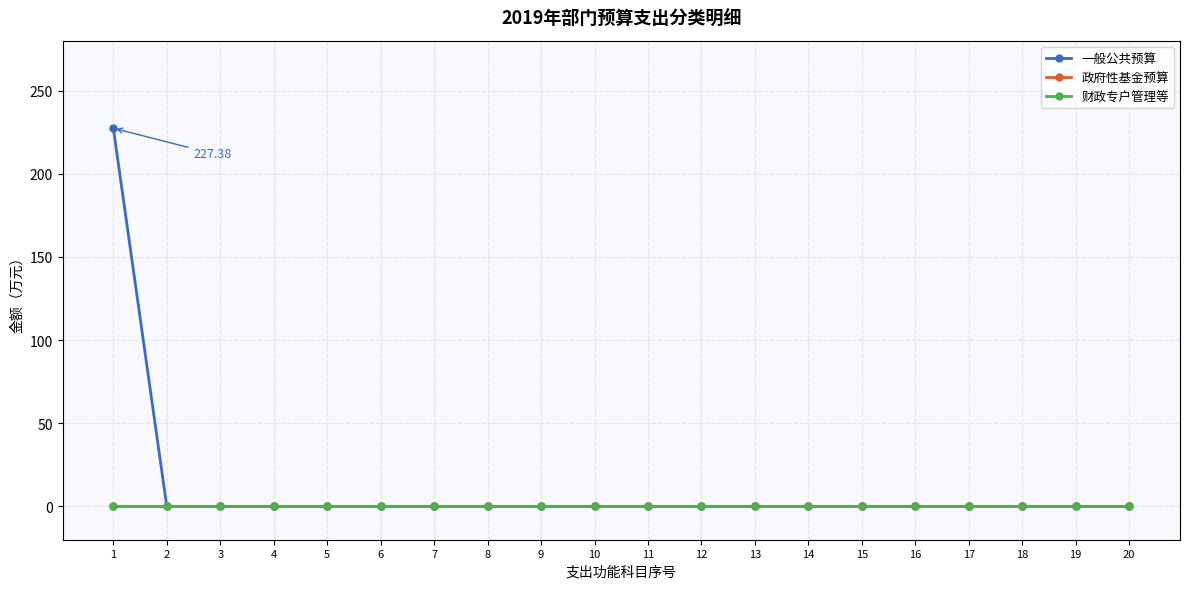

True or false: 一般公共预算 and 政府性基金预算 intersect in this chart.

False